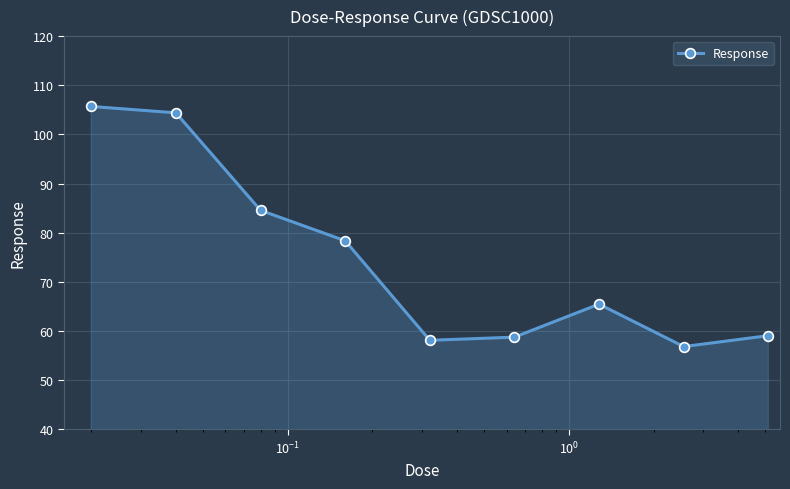

True or false: the data has more than 0 interior local peaks.

True